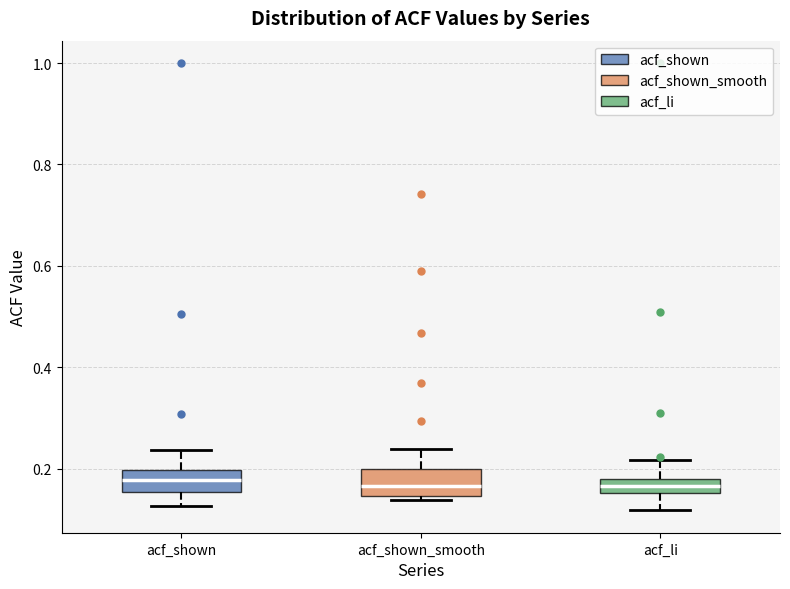

Where is the lower edge of the box for acf_shown on the y-axis? The values are not printed on the chart, so give them approximately, as read against the axis.

0.16